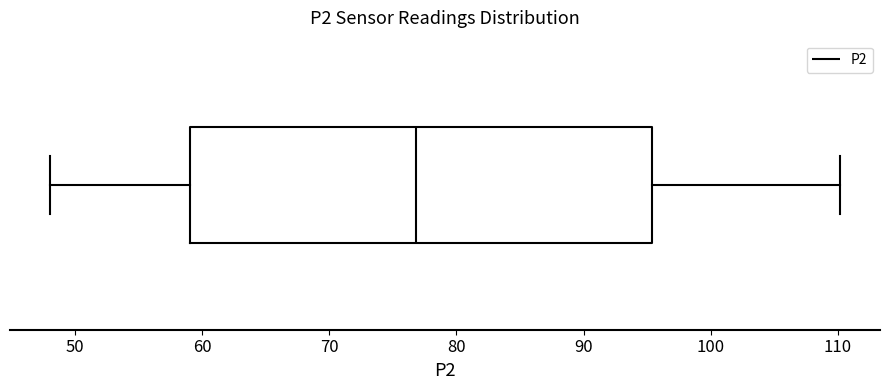

Read this box plot against the x-axis: the position of the median line, the range covered by the box, and the ends of both whiskers. The values are not printed on the chart, so give them approximately, as read against the axis.

median 77, box 59 to 95, whiskers 48 to 110